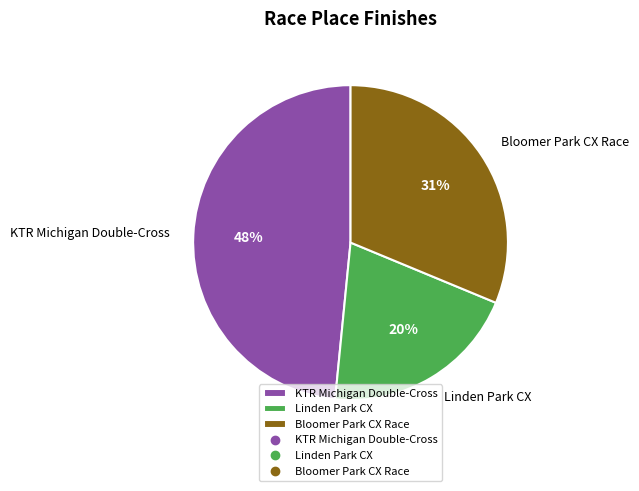

What percentage is the Linden Park CX slice, to the nearest percent?

20%